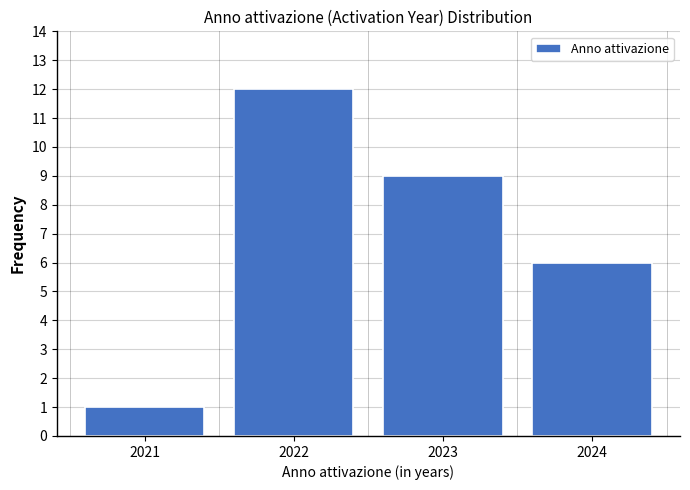

Reading left to right, extract all data points from this chart.

2021=1	2022=12	2023=9	2024=6